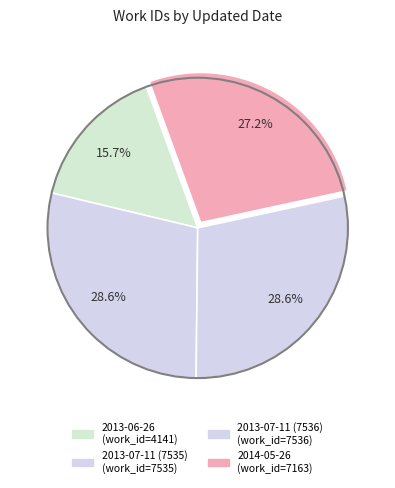

The 2013-07-11 (7535) slice represents 29% of the pie. True or false?

True